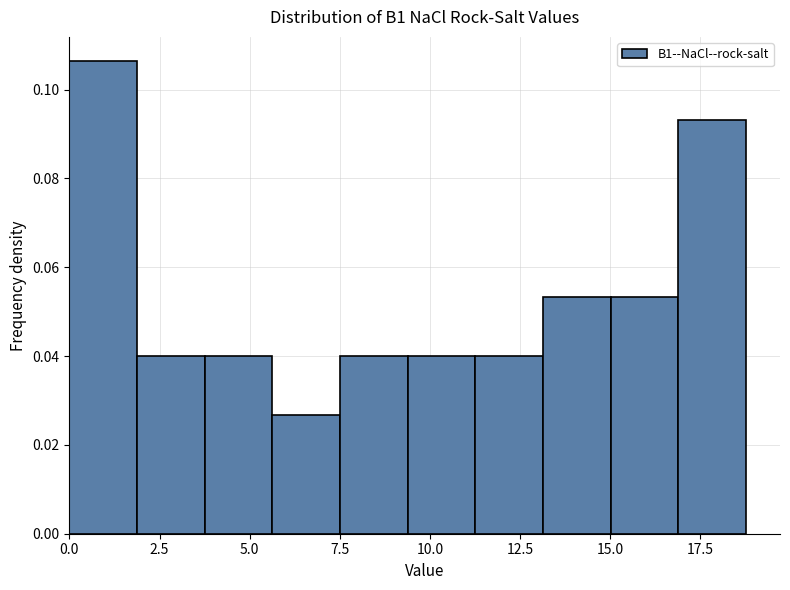

Read against the x-axis, roughly where is the centre of the tallest bar?

1.0